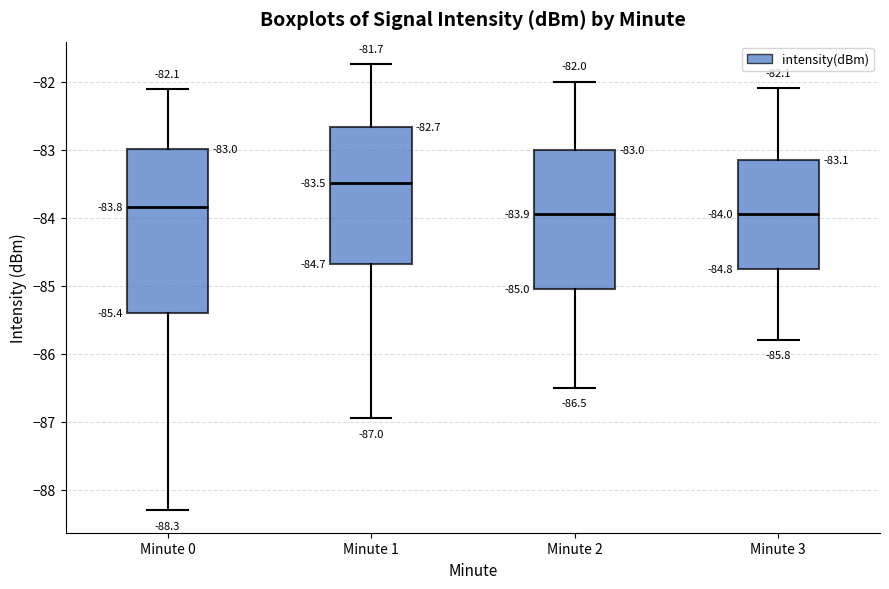

Which box is the tallest, from its lower edge to its upper edge?

Minute 0